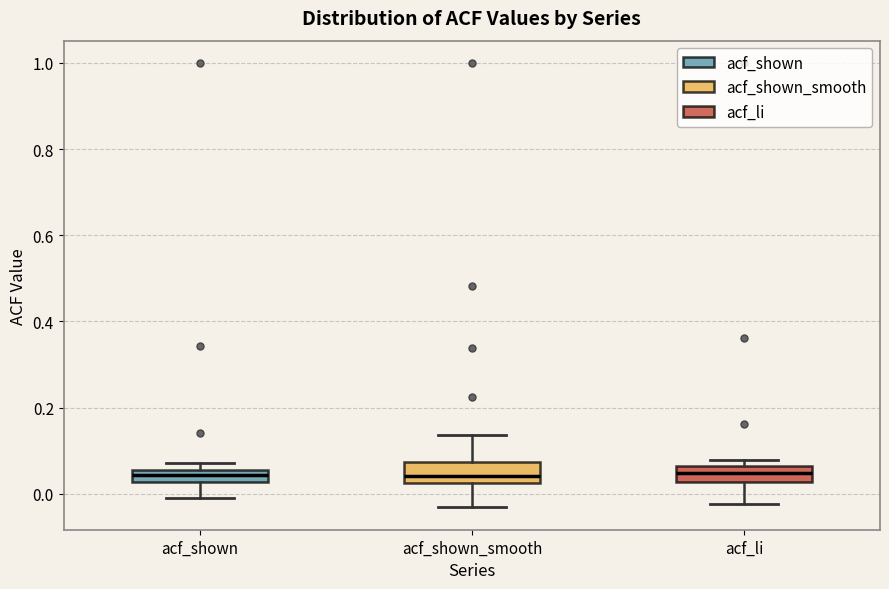

Where does the median line of the box for acf_shown sit on the y-axis? The values are not printed on the chart, so give them approximately, as read against the axis.

0.04